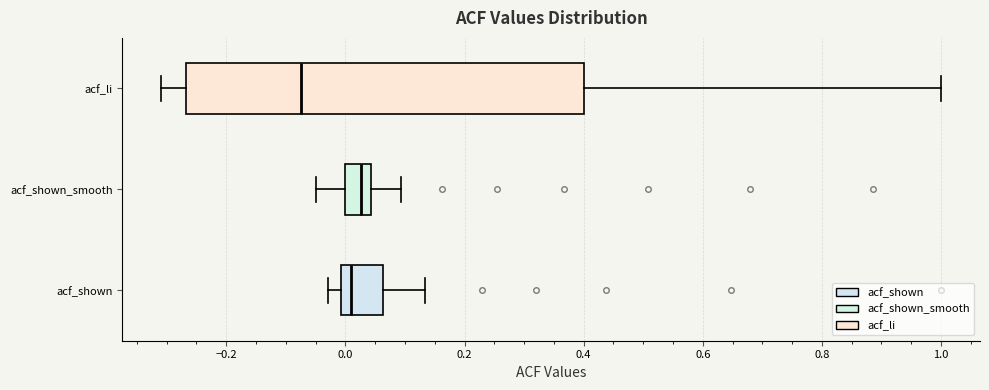

Reading bottom to top, transcribe this box plot: for each box, give where its median line is, the range the box spans, and where its two whiskers end, as read against the x-axis. The values are not printed on the chart, so give them approximately, as read against the axis.

acf_shown: median 0.00 (just right of the box's left edge), box 0.00 to 0.06, whiskers -0.02 to 0.14
acf_shown_smooth: median 0.02, box 0.00 to 0.04, whiskers -0.04 to 0.10
acf_li: median -0.08, box -0.26 to 0.40, whiskers -0.30 to 1.00